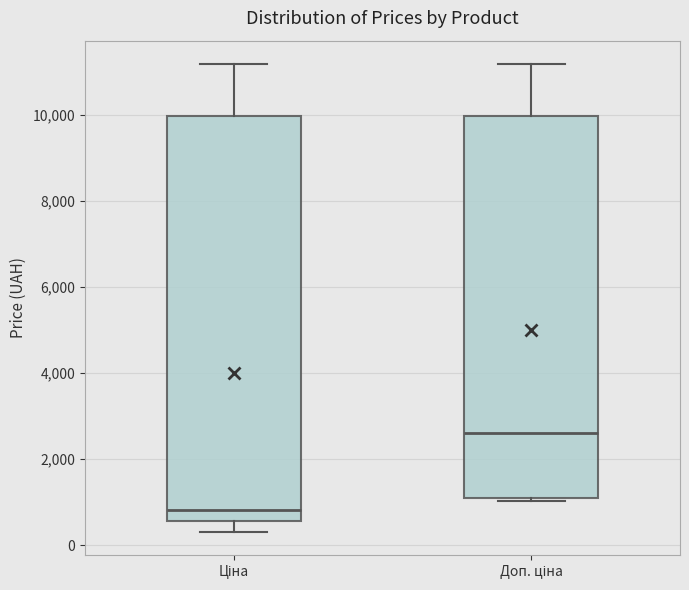

Comparing the boxes themselves (not the whiskers), which one is the tallest?

Ціна